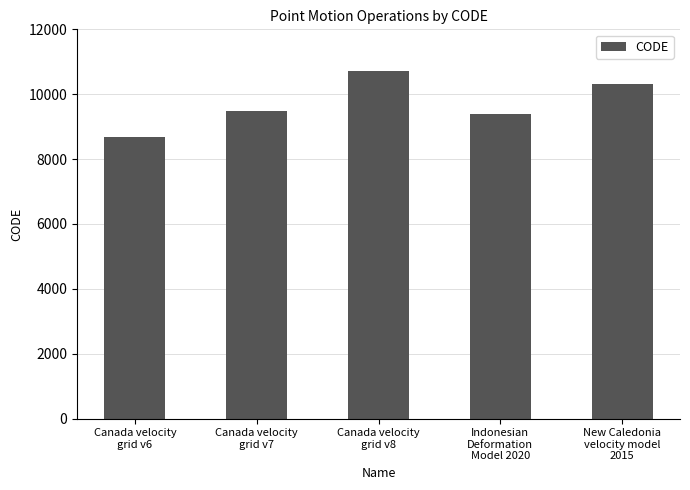

Which label corresponds to the largest value in the chart?

Canada velocity
grid v8